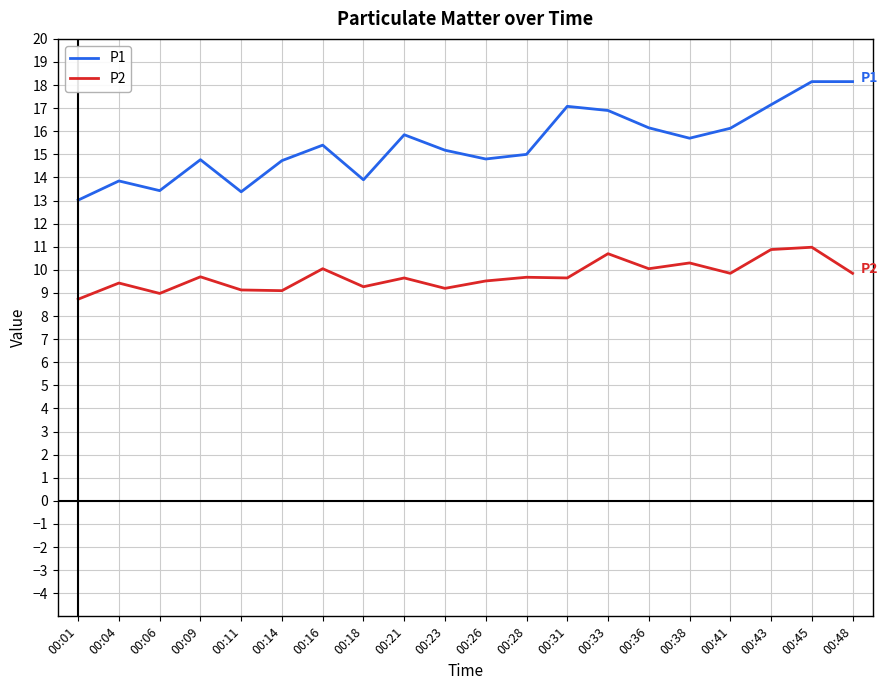

True or false: P1 and P2 intersect in this chart.

False